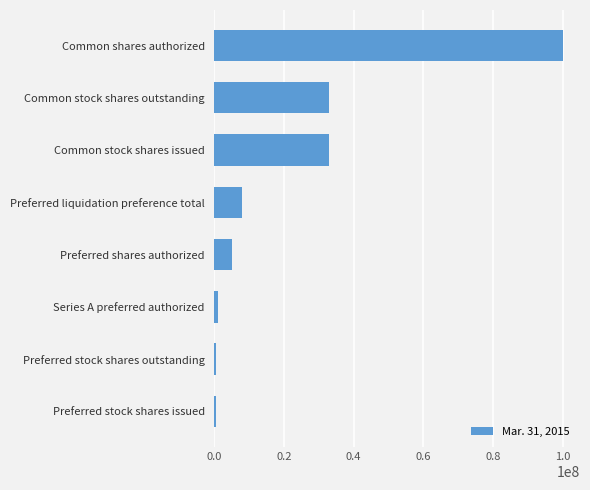

What is the sum of all values?

180386275